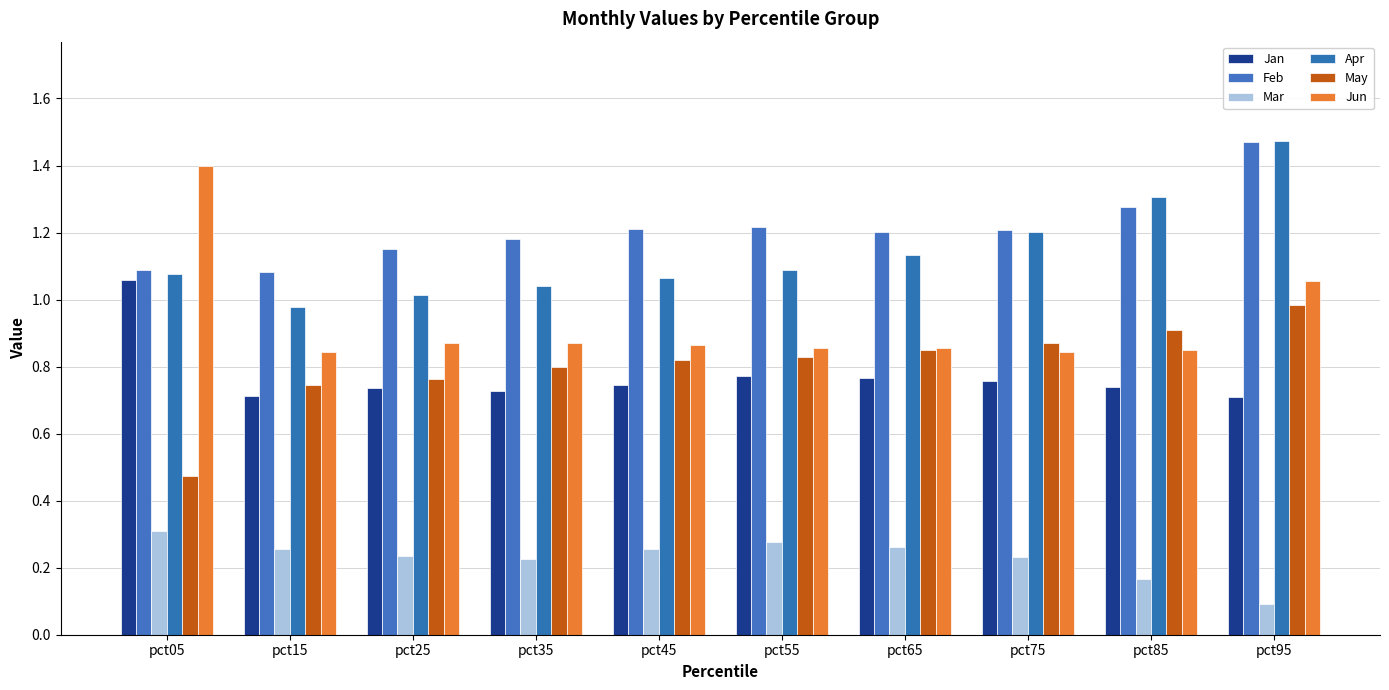

What is the value of the Jun bar at the 3rd from the left?

0.9